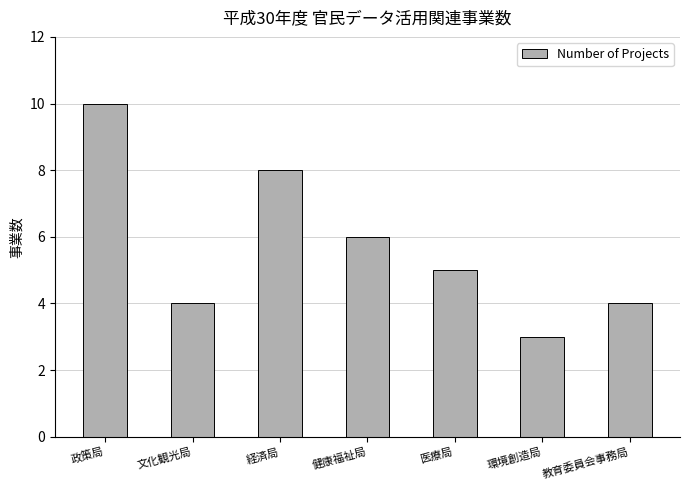

Between 文化観光局 and 健康福祉局, which is larger?

健康福祉局